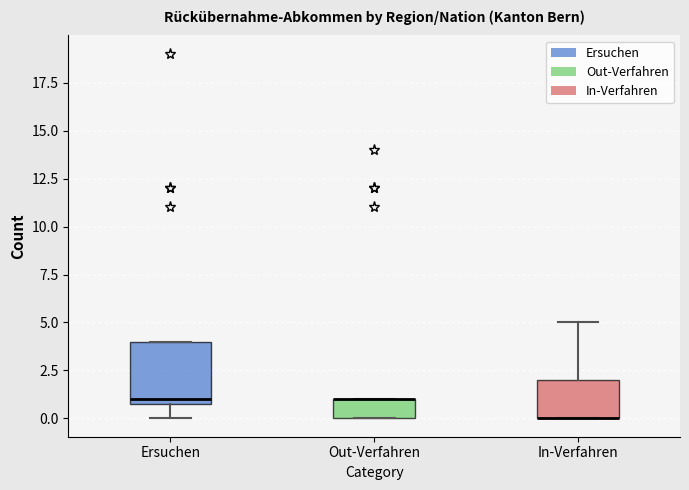

Where is the lower edge of the box for In-Verfahren on the y-axis? The values are not printed on the chart, so give them approximately, as read against the axis.

0